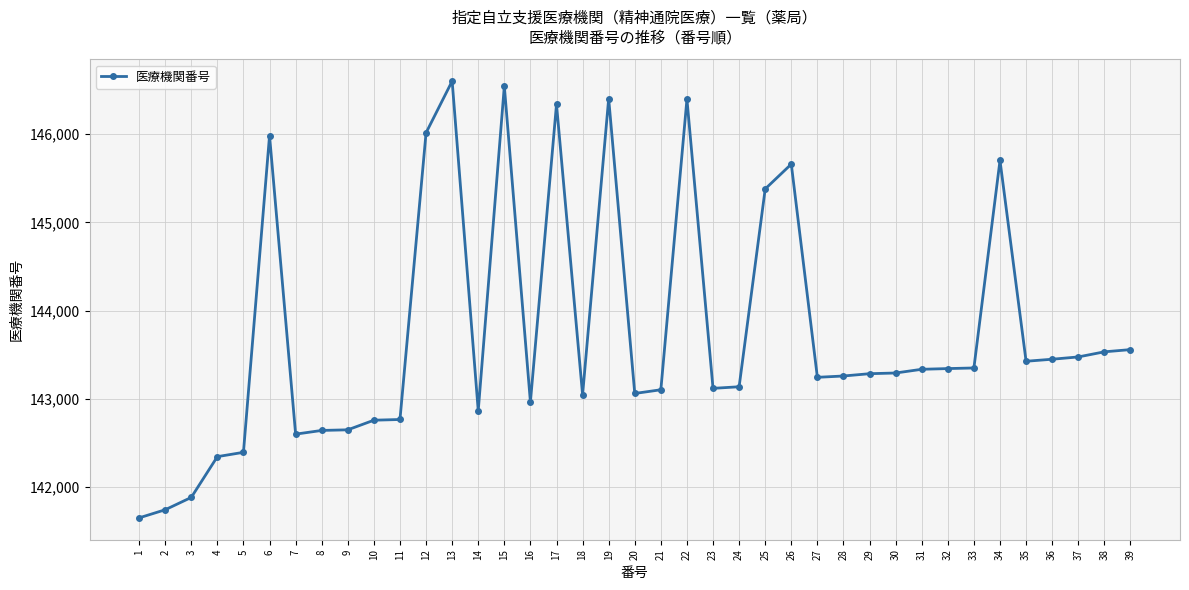

What is the change in value from 10 to 29?

+527